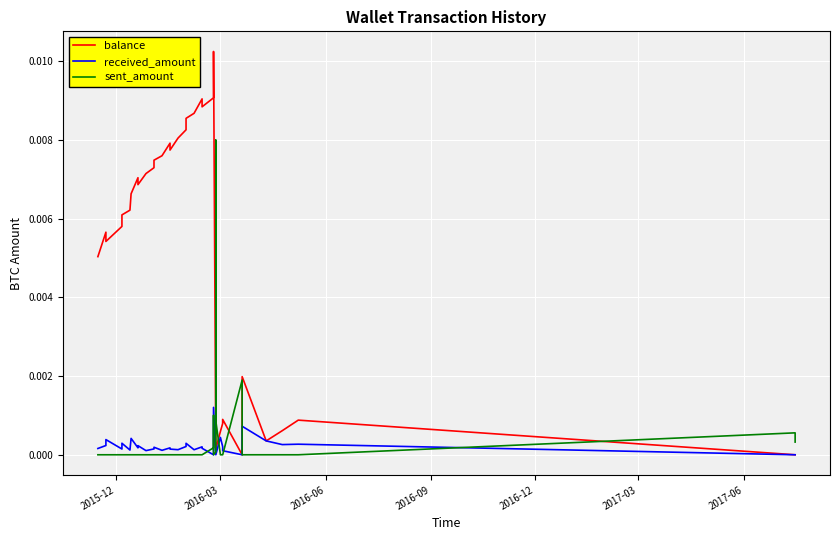

True or false: balance has more than 0 points higher than both neighbors.

True